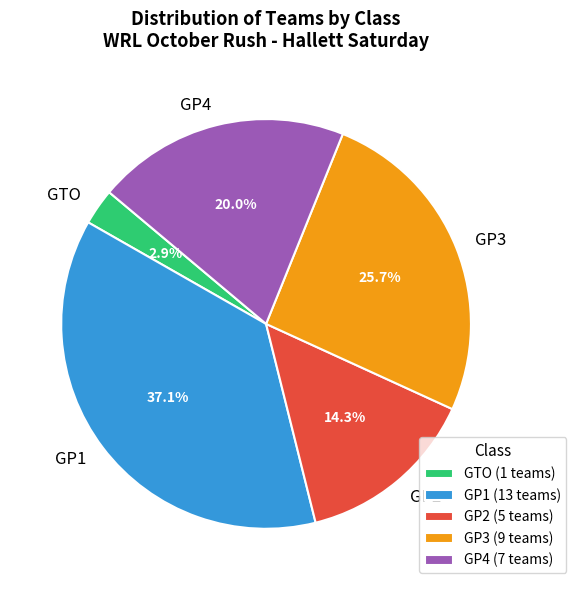

What is the smallest slice in the pie chart?

GTO